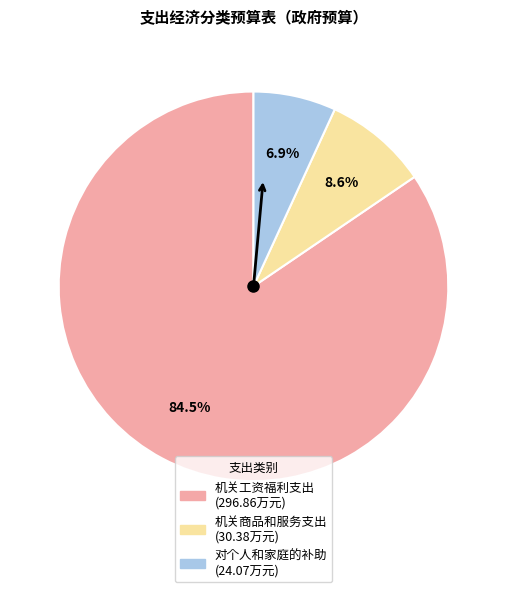

How many slices are in this pie chart?

3